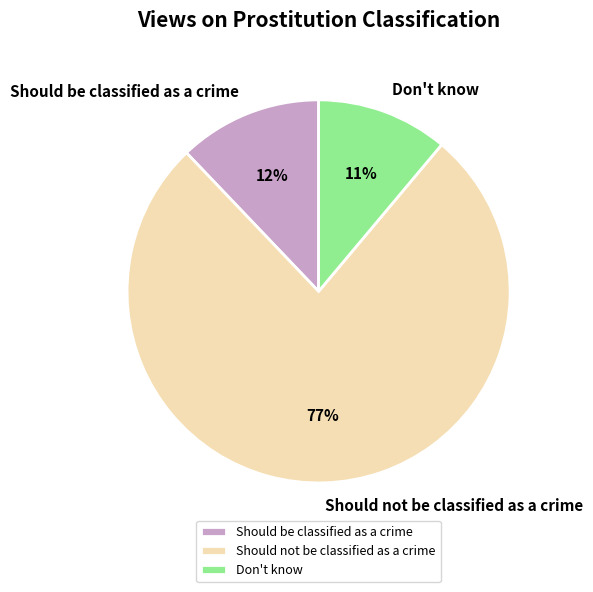

Which category has the biggest portion of the pie?

Should not be classified as a crime